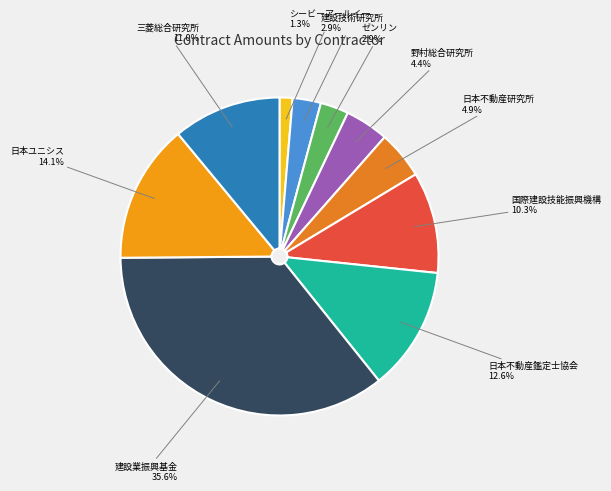

What percentage do 建設技術研究所 and 建設業振興基金 together represent?

38.5%